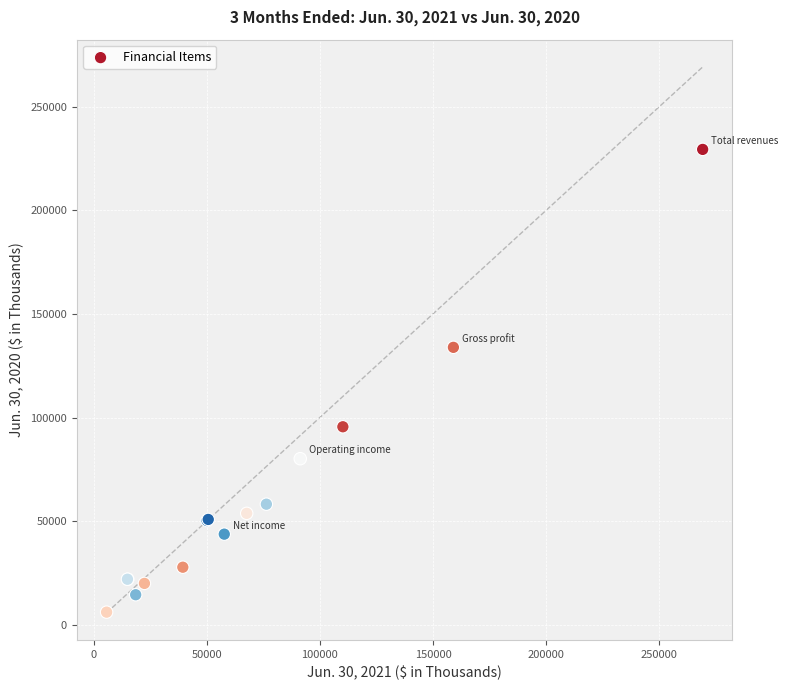

What Y value in the scatter plot is closest to 117729?

133868